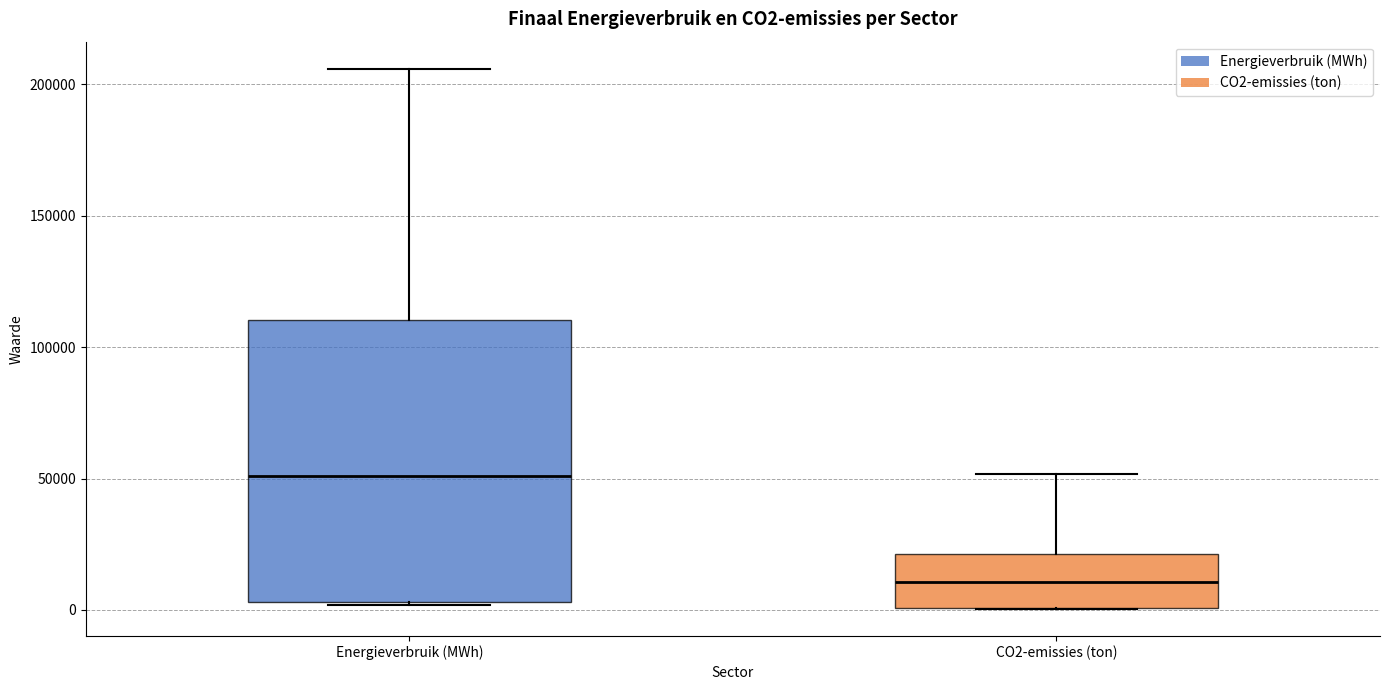

Reading left to right, read every box against the y-axis: the position of its median line, the range the box covers, and the ends of its whiskers. The values are not printed on the chart, so give them approximately, as read against the axis.

Energieverbruik (MWh): median 50000, box 5000 to 110000, whiskers 0 to 205000
CO2-emissies (ton): median 10000, box 0 to 20000, whiskers 0 to 50000